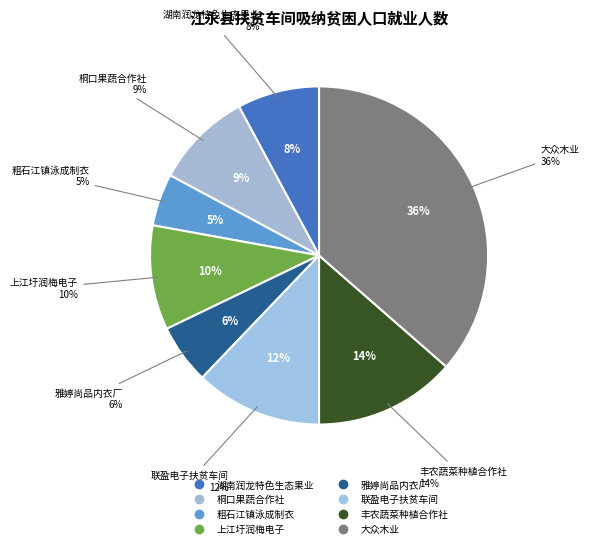

To the nearest percent, what percentage of the pie is 江永县源口乡锦堂村联盈电子扶贫车间?

12%